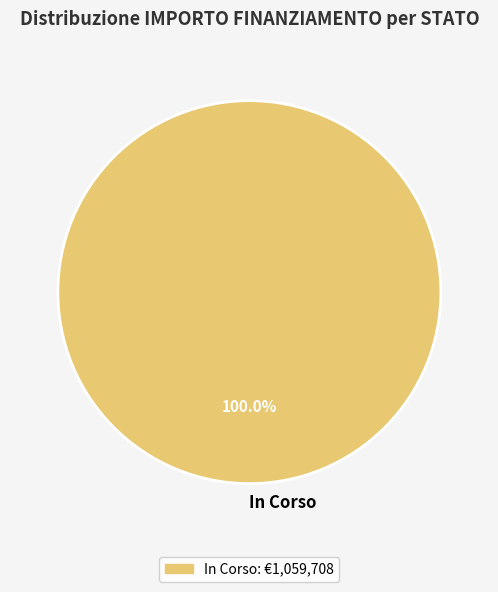

Rank the categories by value from highest to lowest.

In Corso